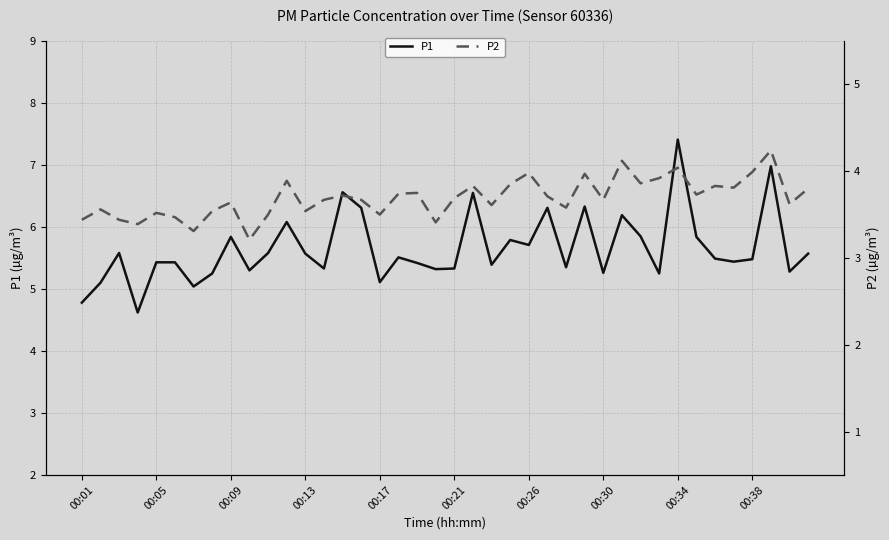

How many categories are shown in the chart?

40